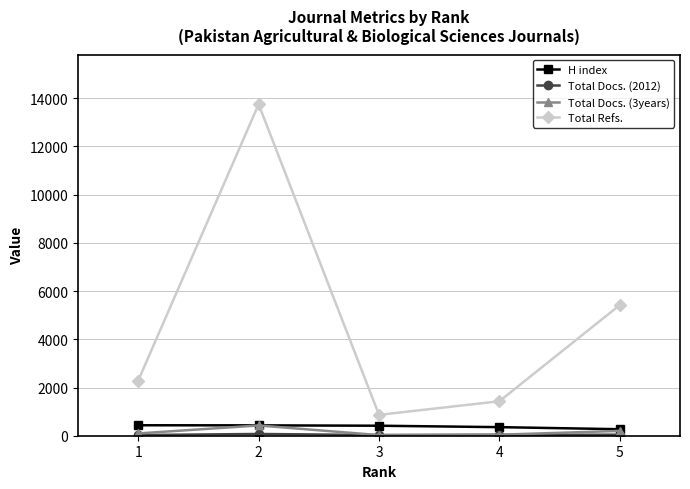

What is the highest value of the Total Docs. (3years) series?

426